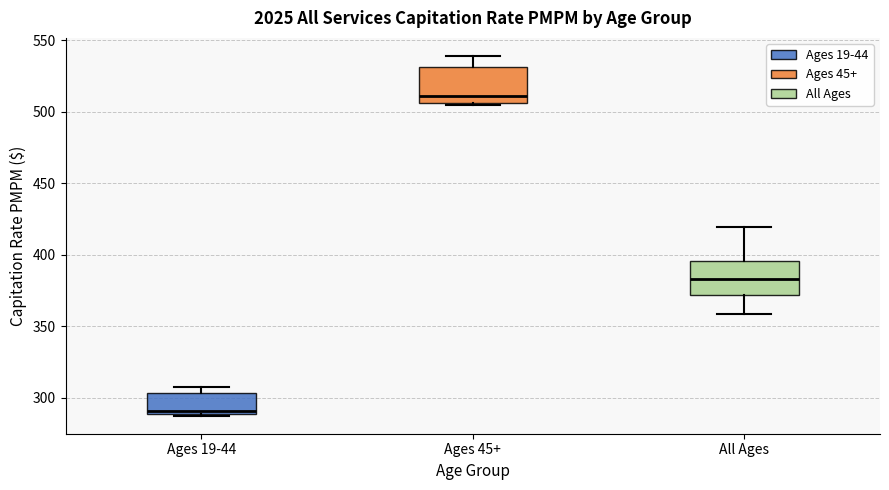

Where is the upper edge of the box for Ages 19-44 on the y-axis? The values are not printed on the chart, so give them approximately, as read against the axis.

305